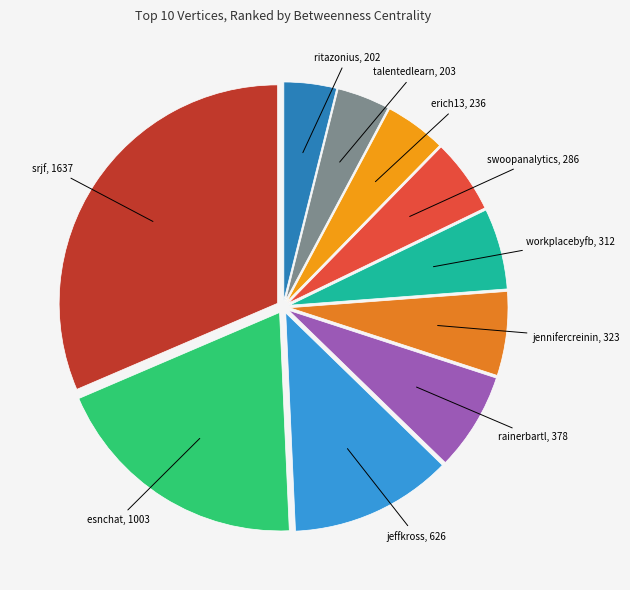

Which category has the biggest portion of the pie?

srjf